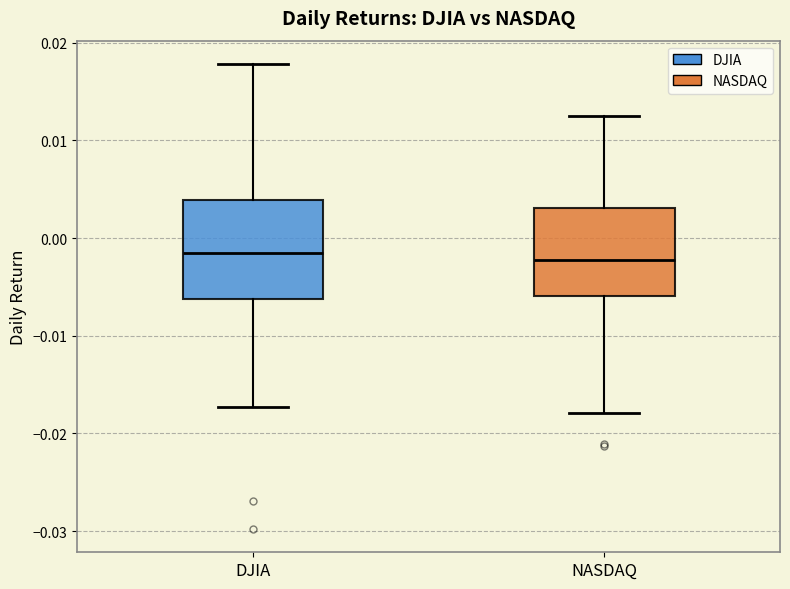

Comparing the boxes themselves (not the whiskers), which one is the tallest?

DJIA